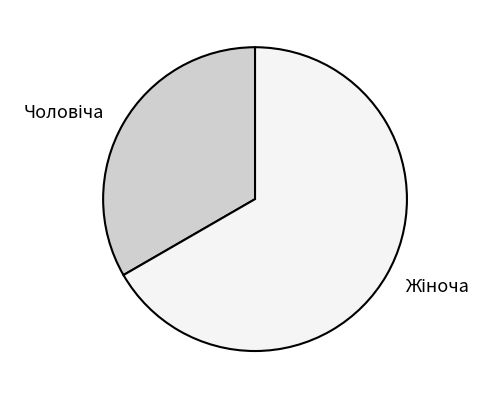

Does any single category account for the majority?

Yes